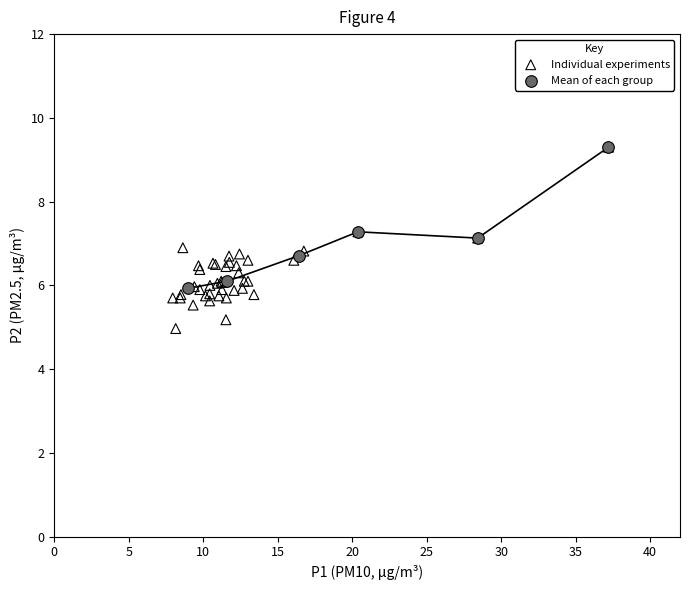

Which series reaches the minimum Y coordinate?

Individual experiments